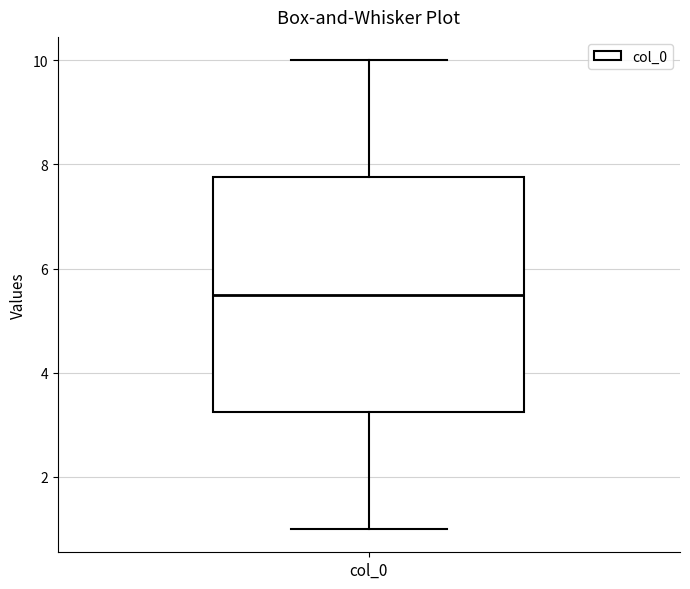

Where does the median line of the box for col_0 sit on the y-axis? The values are not printed on the chart, so give them approximately, as read against the axis.

5.6